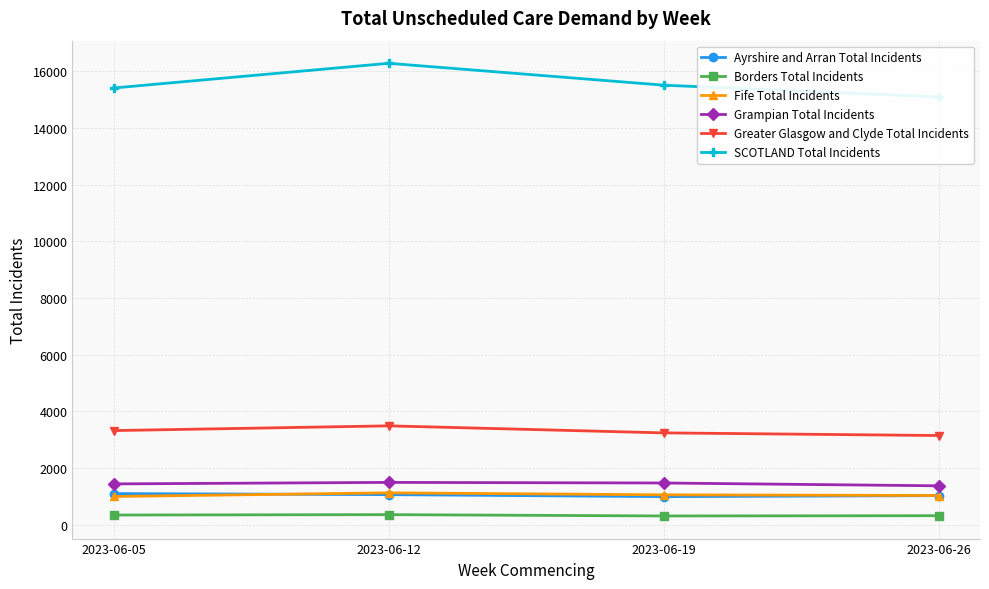

True or false: Fife Total Incidents and Grampian Total Incidents intersect in this chart.

False